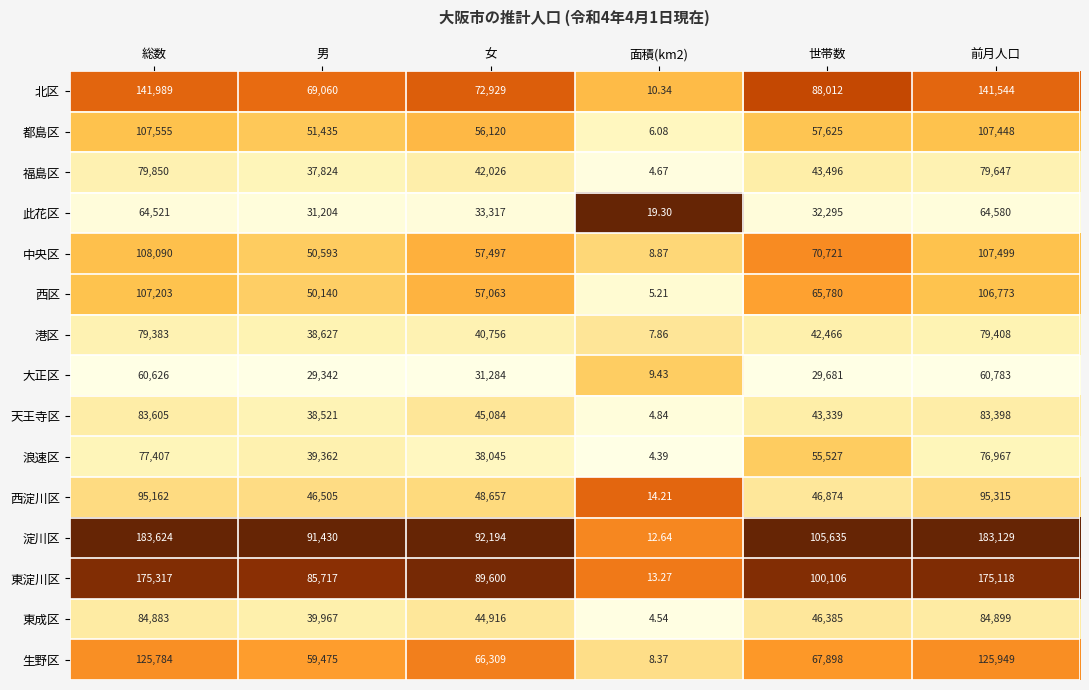

How many values in the 港区 series are below 42466?

3